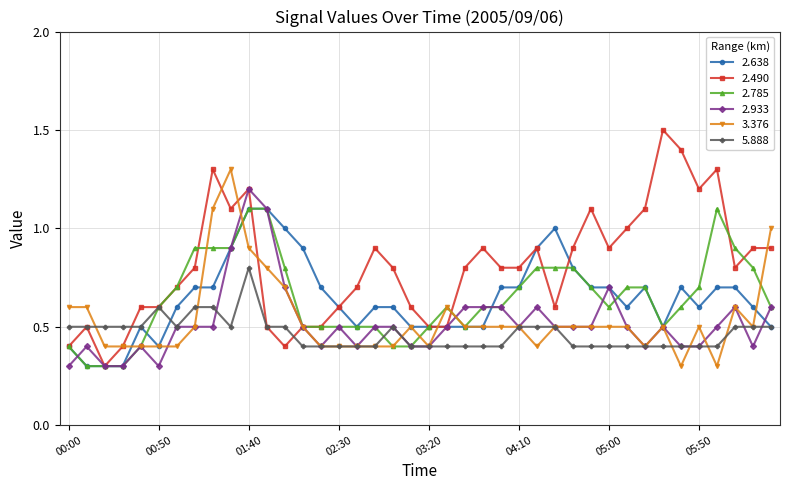

What is the value of the 2.785 point at the 11th from the left?

1.1